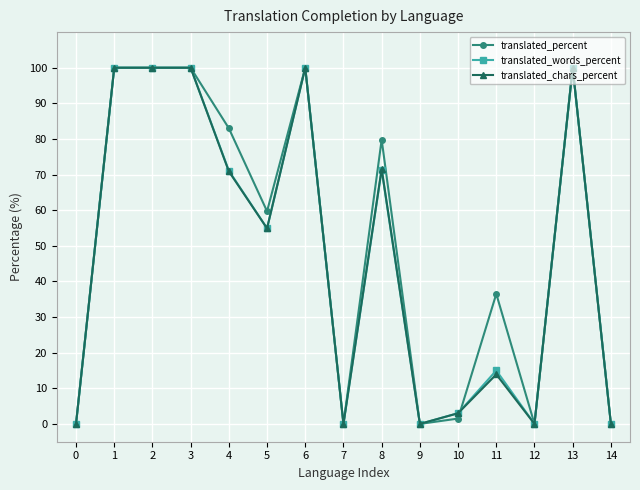

True or false: translated_words_percent and translated_percent intersect in this chart.

True